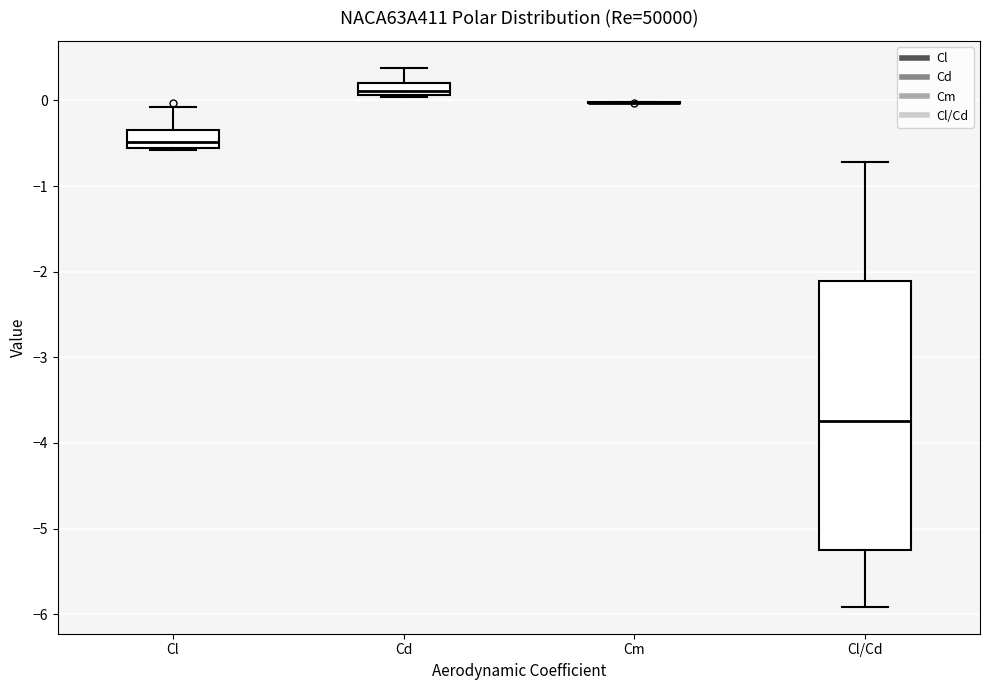

Comparing the boxes themselves (not the whiskers), which one is the tallest?

Cl/Cd